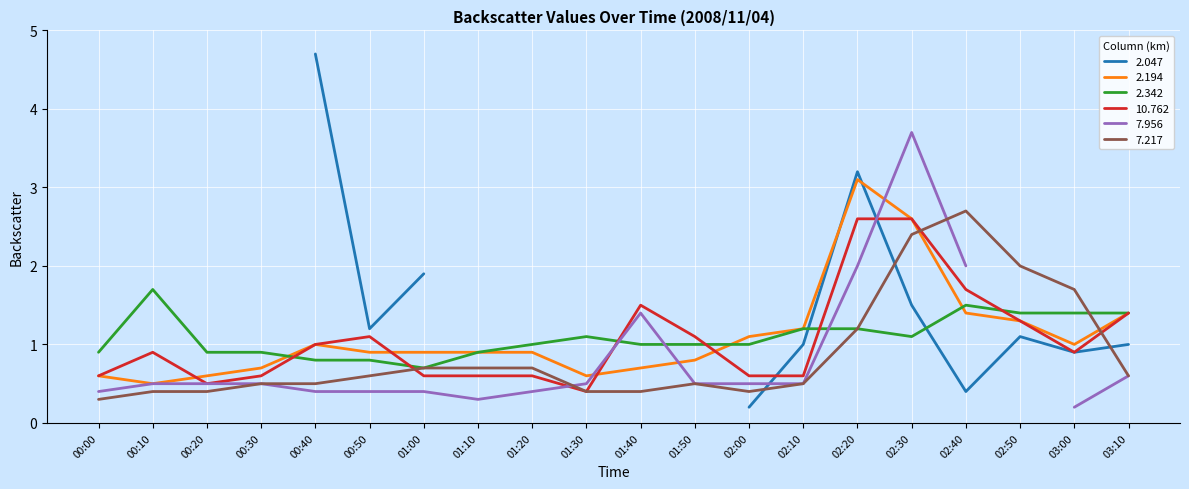

At which category does 2.194 reach its first local valley?

00:10